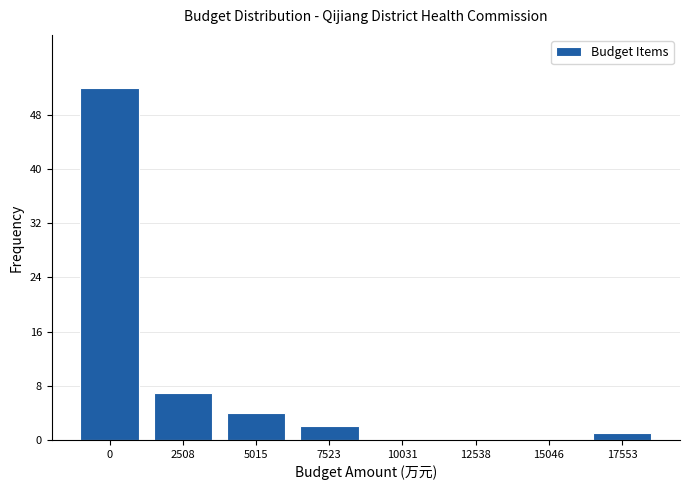

Reading right to left, transcribe all the data shown in this chart.

17553=1	15046=0	12538=0	10031=0	7523=2	5015=4	2508=7	0=52